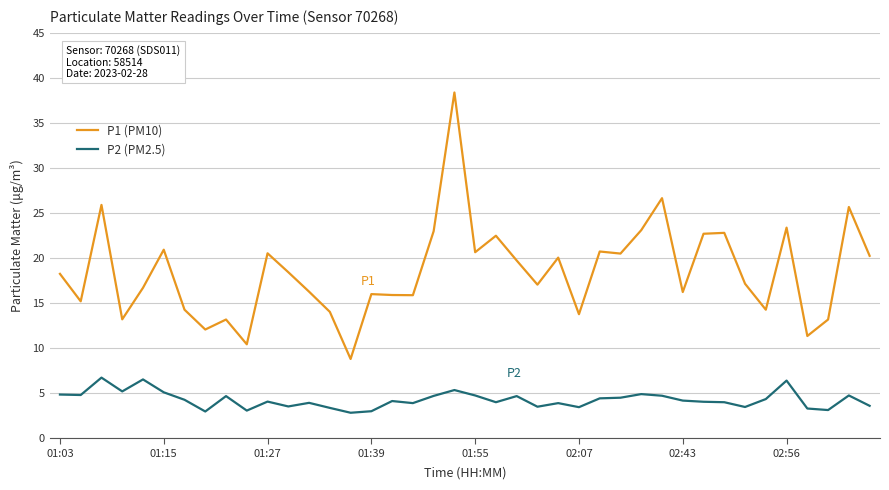

What is the maximum value shown in the chart?

38.4